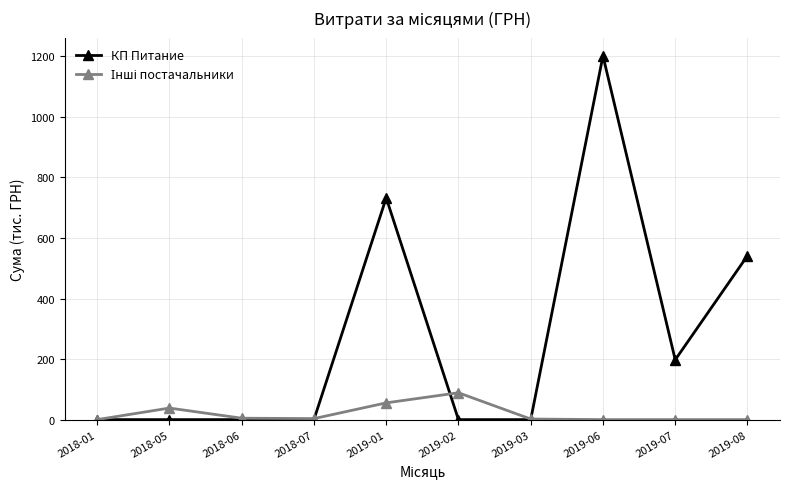

What is the difference between the КП Питание values at 2019-06 and 2019-08?

659.8